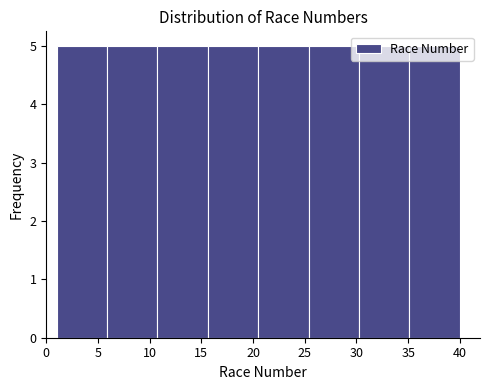

Reading left to right, transcribe this chart: for each bar, give the range it covers on the x-axis and its height. Neither the bar edges nor the heights are printed on the chart, so give them approximately, as read against the axes.

1.0 to 6.0: 5
6.0 to 11.0: 5
11.0 to 15.5: 5
15.5 to 20.5: 5
20.5 to 25.5: 5
25.5 to 30.5: 5
30.5 to 35.0: 5
35.0 to 40.0: 5